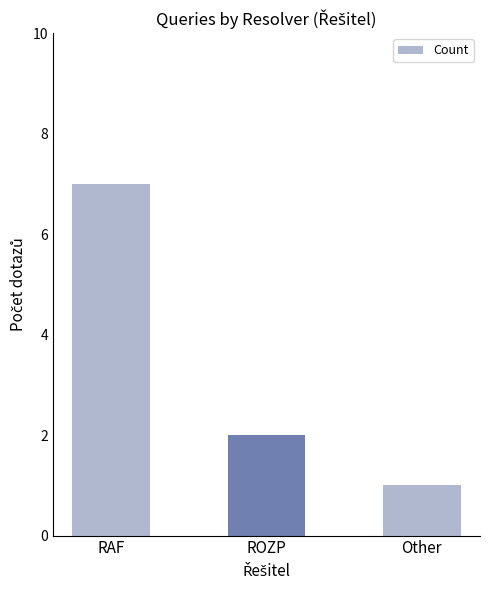

What is the sum of all values?

10